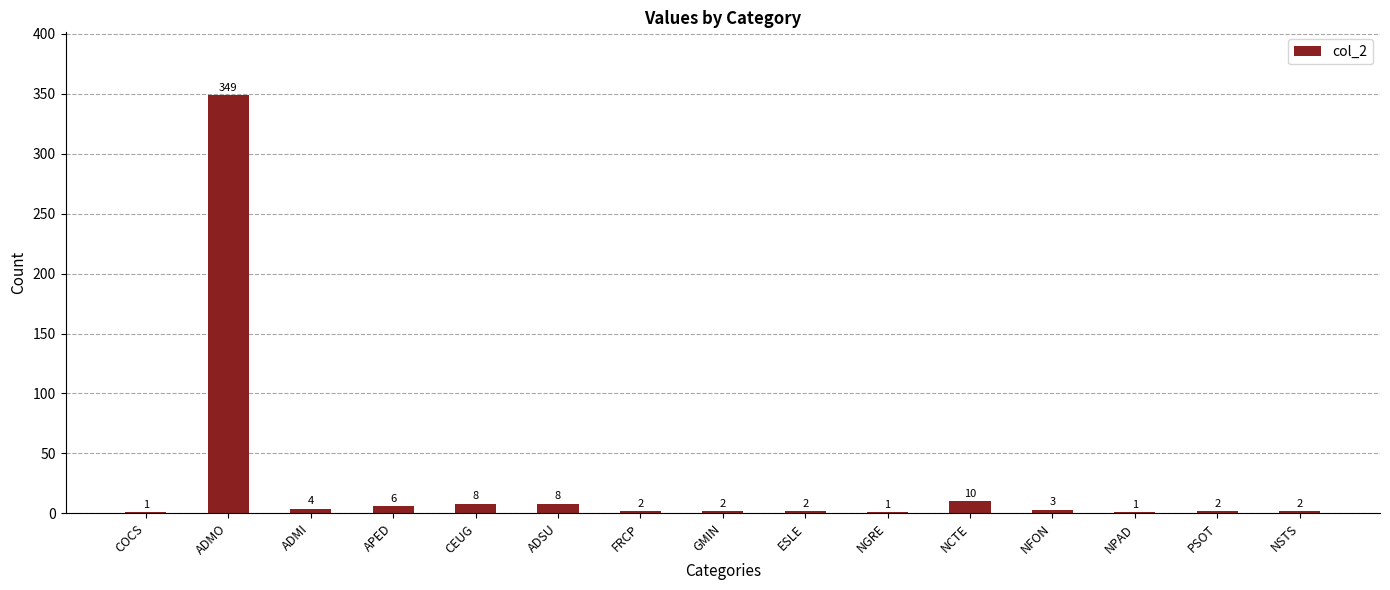

What is the change in value from GMIN to NGRE?

-1